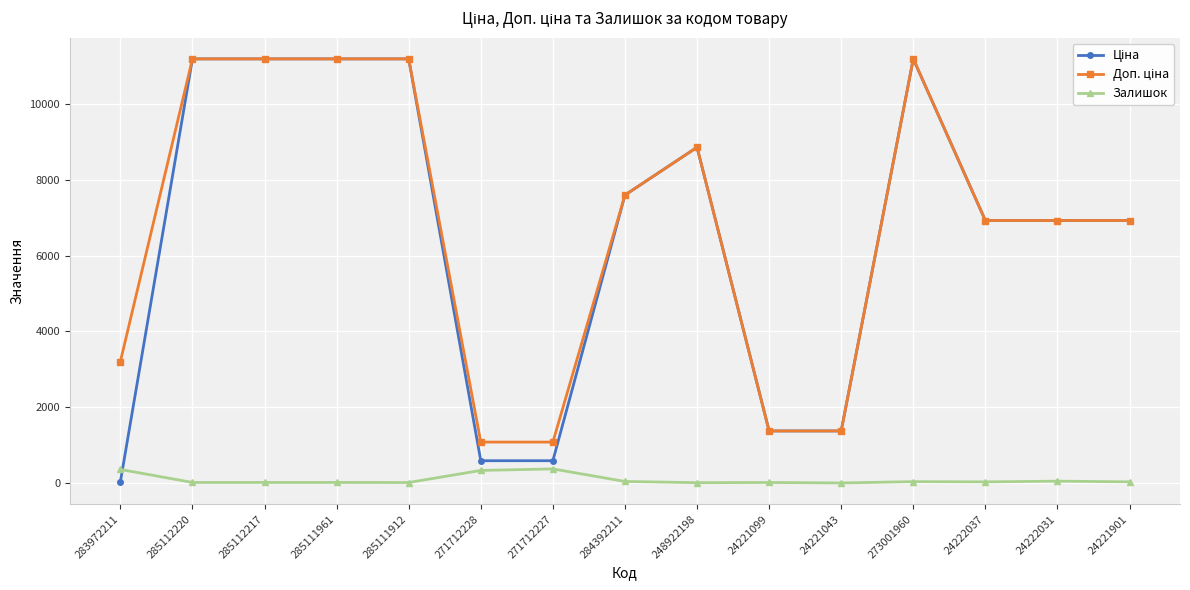

Does the chart have visible grid lines?

Yes